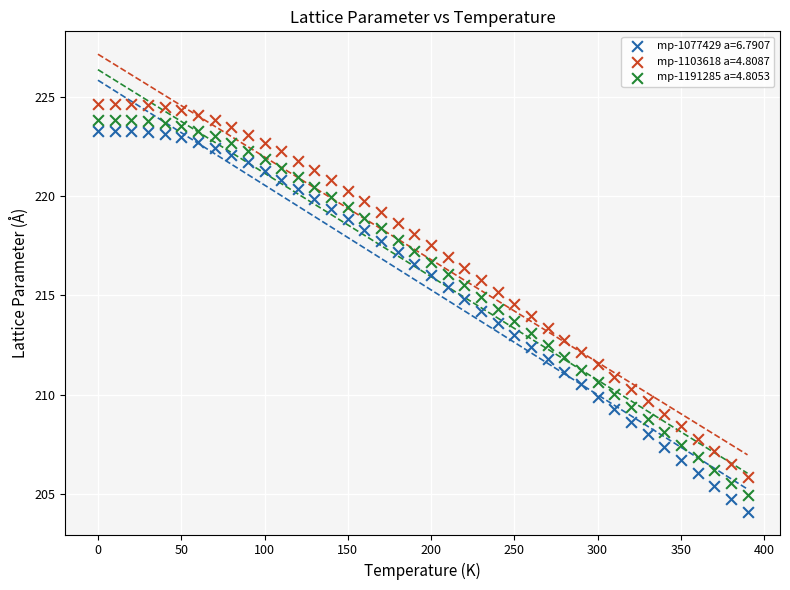

What is the X range (max minus min) for the scatter plot?

390.0